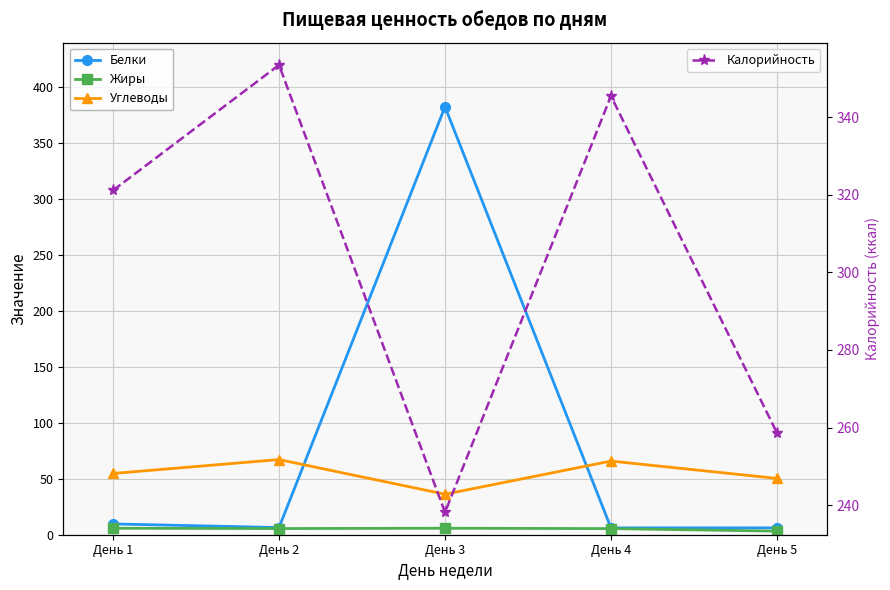

What is the sum of all Жиры values?

25.7